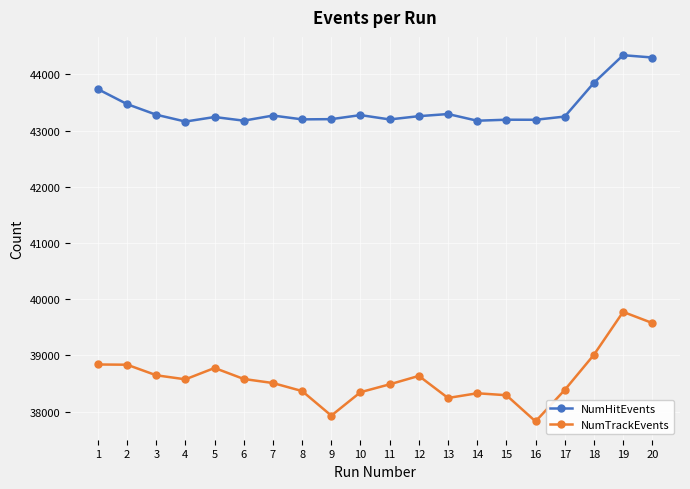

How many lines are shown in the chart?

2